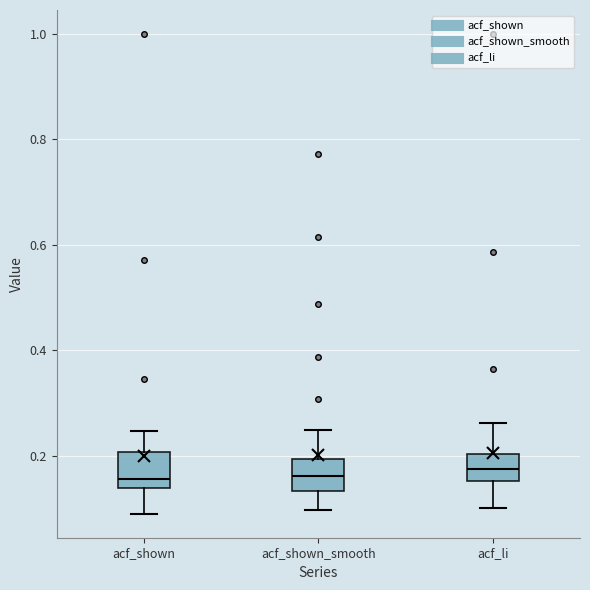

Reading left to right, read every box against the y-axis: the position of its median line, the range the box covers, and the ends of its whiskers. The values are not printed on the chart, so give them approximately, as read against the axis.

acf_shown: median 0.16, box 0.14 to 0.20, whiskers 0.10 to 0.24
acf_shown_smooth: median 0.16, box 0.14 to 0.20, whiskers 0.10 to 0.24
acf_li: median 0.18, box 0.16 to 0.20, whiskers 0.10 to 0.26